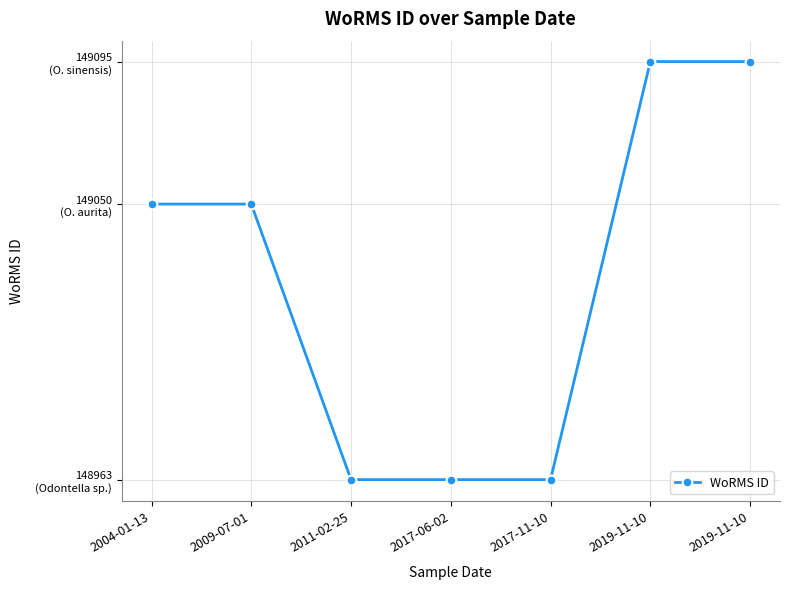

What is the label of the 1st point from the left?

2004-01-13